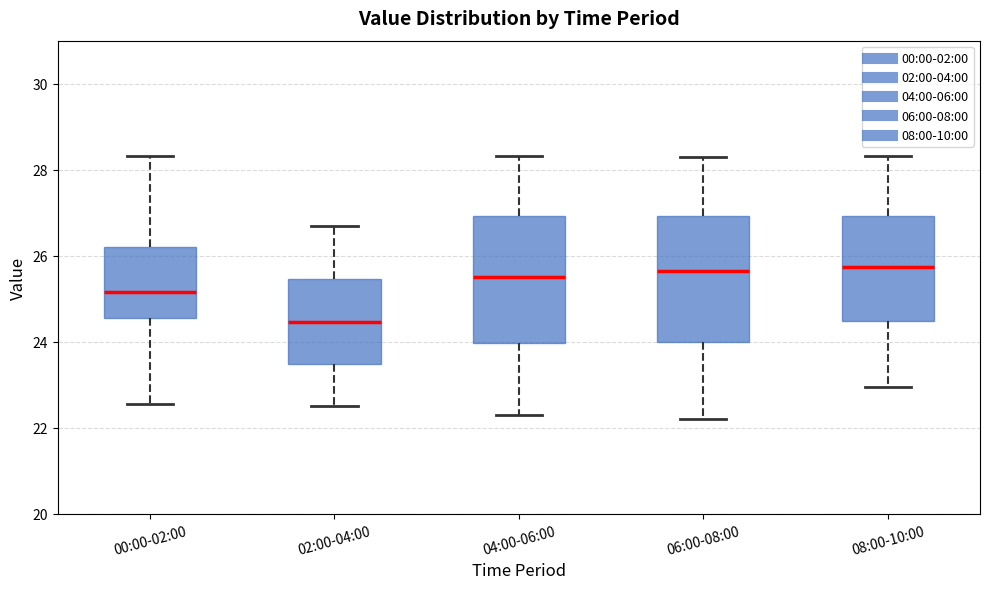

Reading left to right, transcribe this box plot: for each box, give where its median line is, the range the box spans, and where its two whiskers end, as read against the y-axis. The values are not printed on the chart, so give them approximately, as read against the axis.

00:00-02:00: median 25.2, box 24.6 to 26.2, whiskers 22.6 to 28.4
02:00-04:00: median 24.4, box 23.4 to 25.4, whiskers 22.6 to 26.8
04:00-06:00: median 25.6, box 24.0 to 27.0, whiskers 22.4 to 28.4
06:00-08:00: median 25.6, box 24.0 to 27.0, whiskers 22.2 to 28.4
08:00-10:00: median 25.8, box 24.4 to 27.0, whiskers 23.0 to 28.4